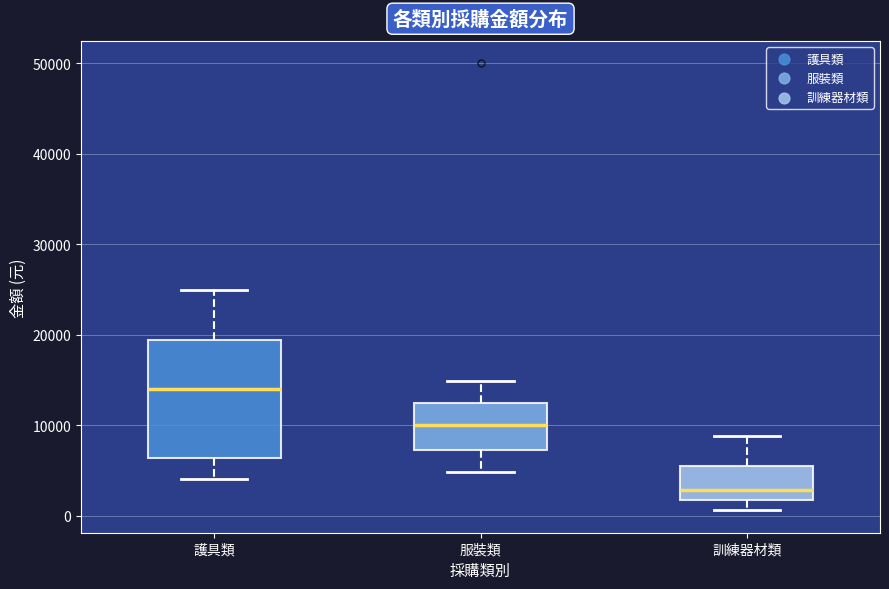

Reading left to right, read every box against the y-axis: the position of its median line, the range the box covers, and the ends of its whiskers. The values are not printed on the chart, so give them approximately, as read against the axis.

護具類: median 14000, box 6000 to 19000, whiskers 4000 to 25000
服裝類: median 10000, box 7000 to 12000, whiskers 5000 to 15000
訓練器材類: median 3000, box 2000 to 5000, whiskers 1000 to 9000